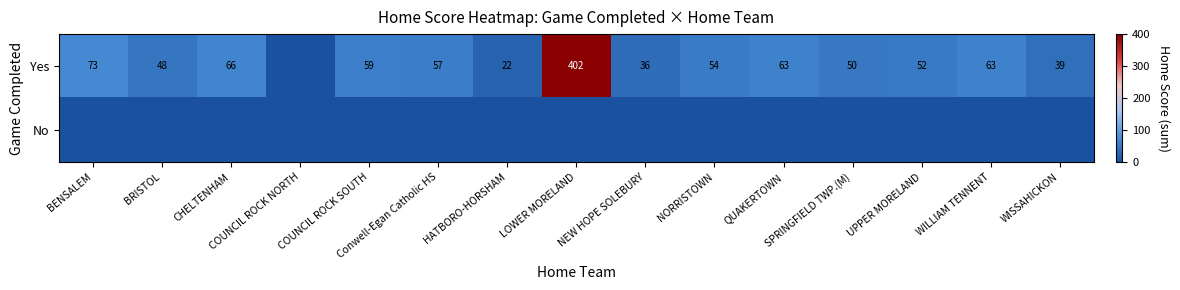

What is the sum of all Yes values?

1084